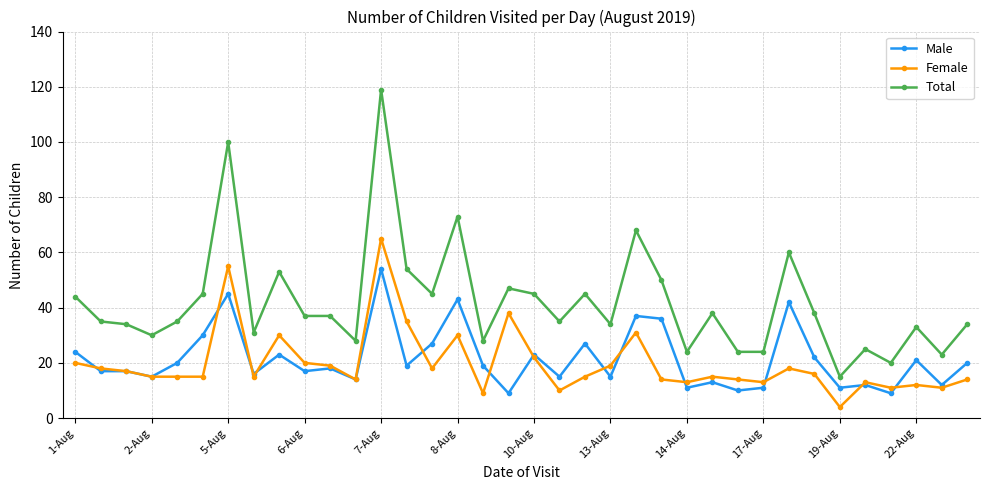

At how many categories does at least one series exceed 74?

2